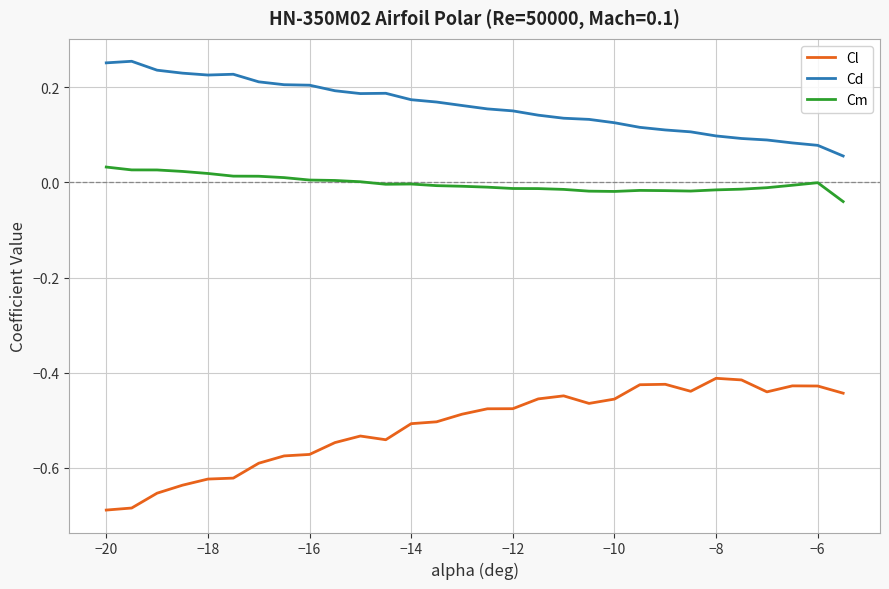

Which series has the largest total across all categories?

Cd